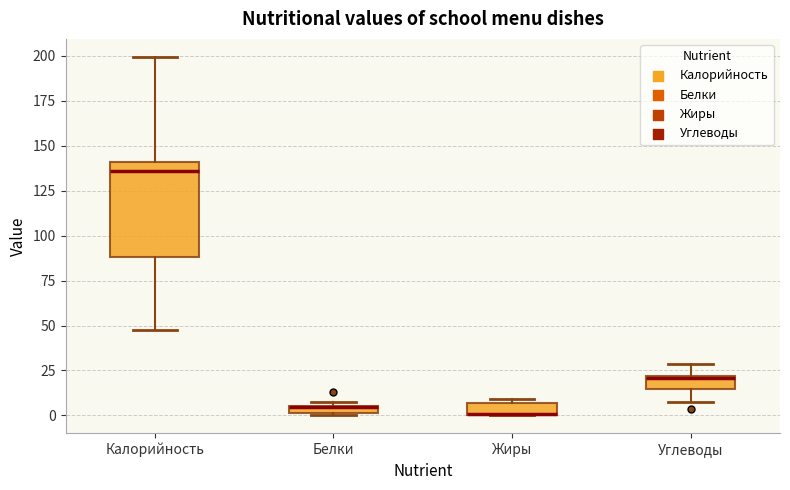

Where is the lower edge of the box for Белки on the y-axis? The values are not printed on the chart, so give them approximately, as read against the axis.

0